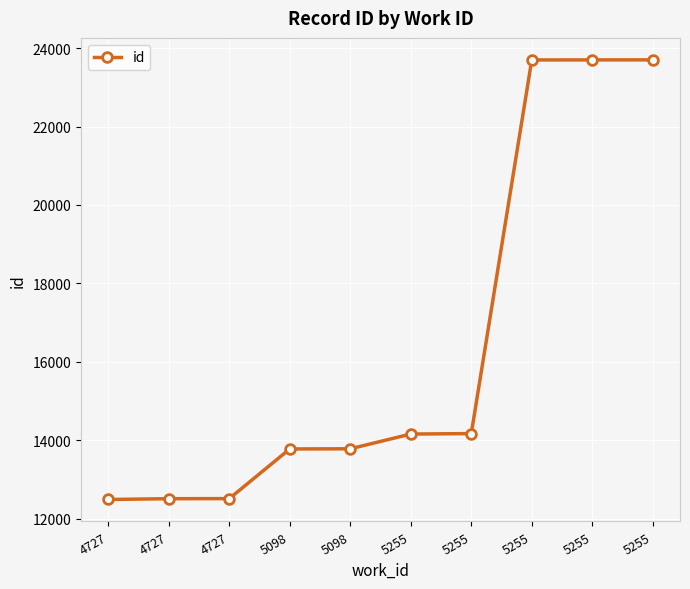

Is this an area chart (filled region under the line)?

No